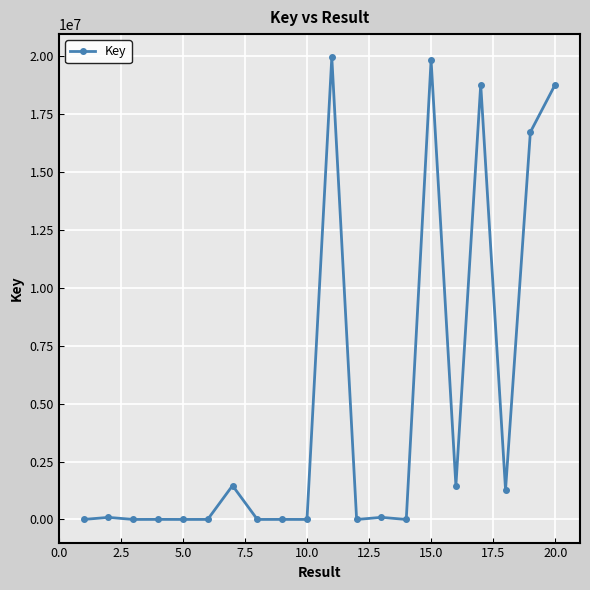

What is the average value?

4923171